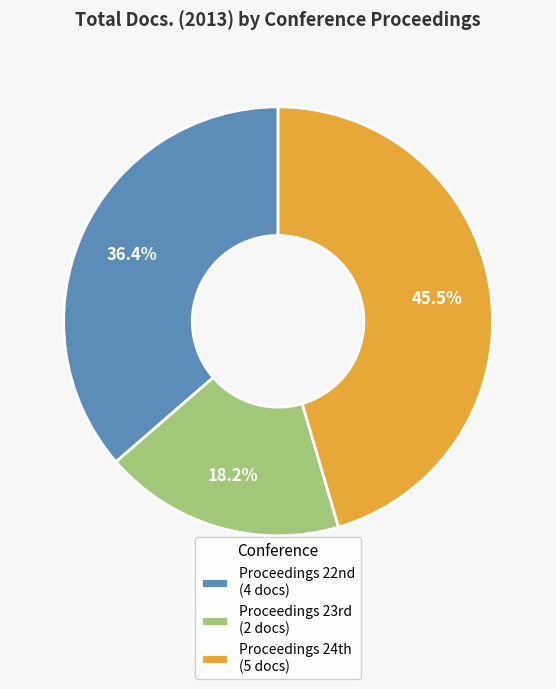

How many slices are in this pie chart?

3